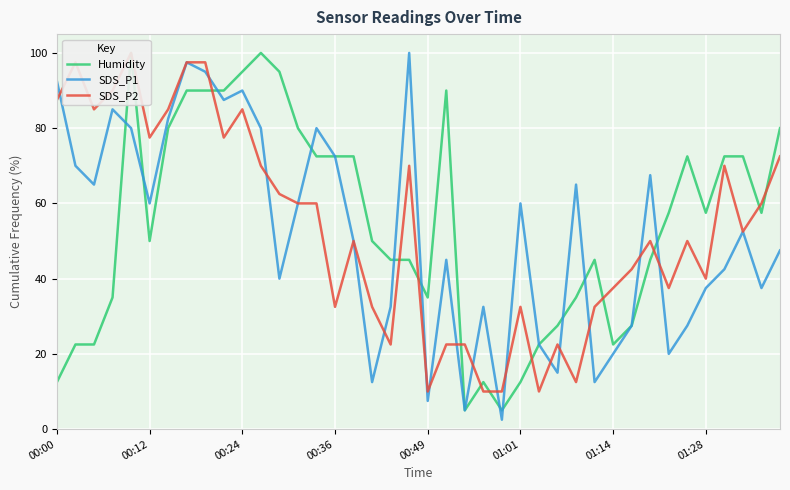

In Humidity, how many points are higher than both neighbors (excluding endpoints)?

6